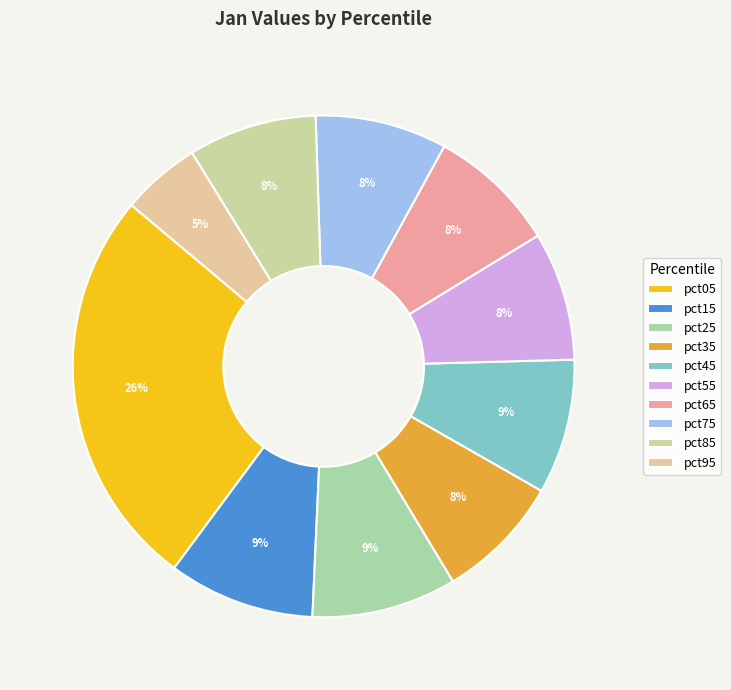

Does pct85 account for over 50% of the chart?

No